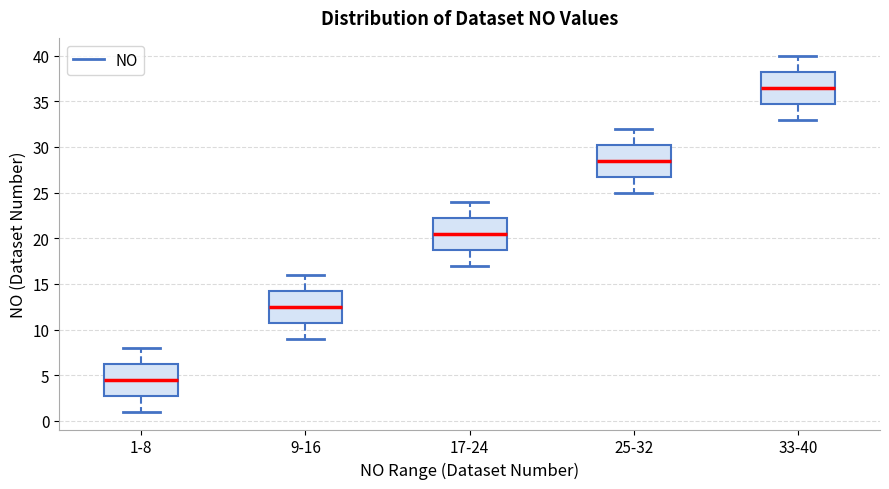

Reading left to right, transcribe this box plot: for each box, give where its median line is, the range the box spans, and where its two whiskers end, as read against the y-axis. The values are not printed on the chart, so give them approximately, as read against the axis.

1-8: median 4.5, box 3.0 to 6.5, whiskers 1.0 to 8.0
9-16: median 12.5, box 11.0 to 14.5, whiskers 9.0 to 16.0
17-24: median 20.5, box 19.0 to 22.5, whiskers 17.0 to 24.0
25-32: median 28.5, box 27.0 to 30.5, whiskers 25.0 to 32.0
33-40: median 36.5, box 35.0 to 38.5, whiskers 33.0 to 40.0